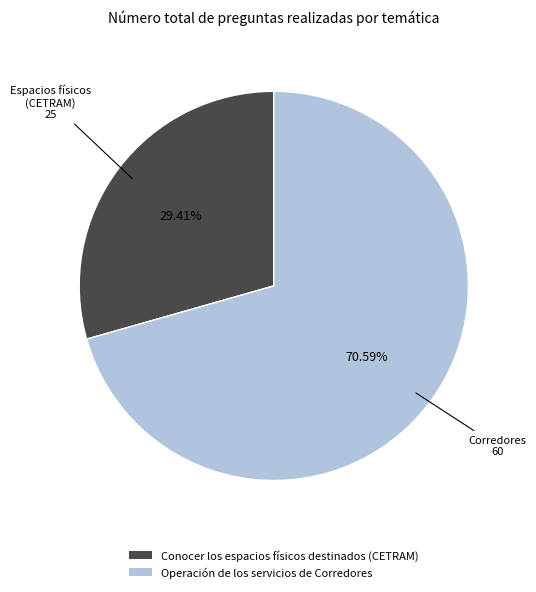

True or false: Conocer los espacios físicos destinados (CETRAM) accounts for 29% of the total.

True